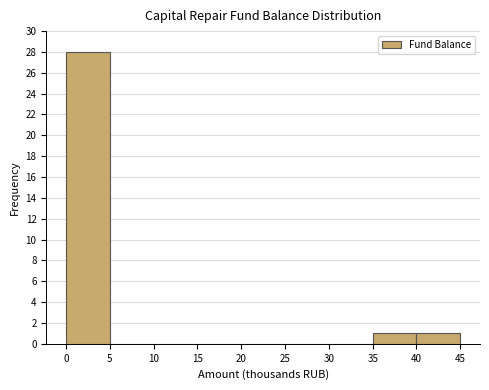

Reading left to right, list every bar in this chart as the range it spans on the x-axis followed by its height. The values are not printed on the chart, so give them approximately, as read against the axis.

0 to 5: 28
5 to 10: 0
10 to 15: 0
15 to 20: 0
20 to 25: 0
25 to 30: 0
30 to 35: 0
35 to 40: 1
40 to 45: 1